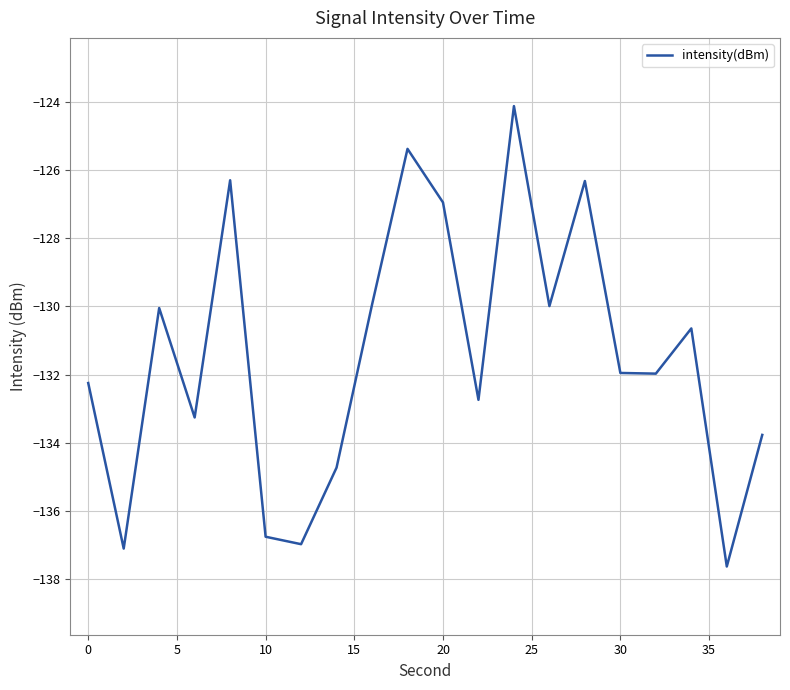

What is the sum of all values?

-2628.9